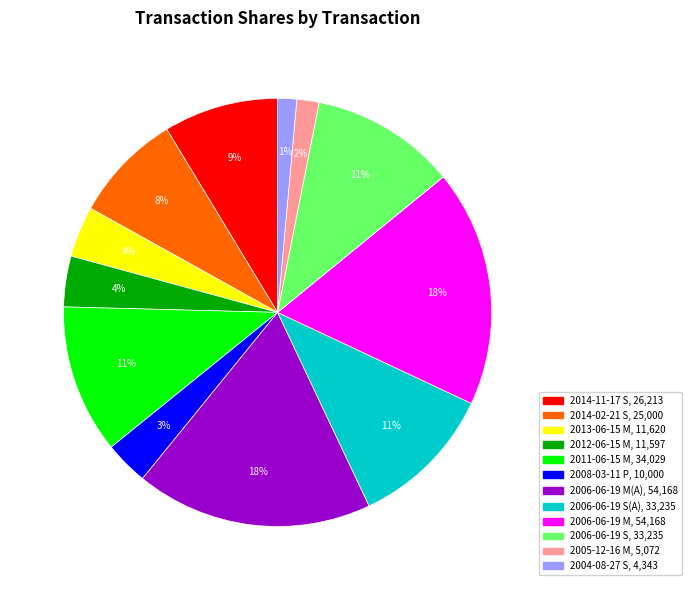

To the nearest percent, what is the average slice percentage?

8%